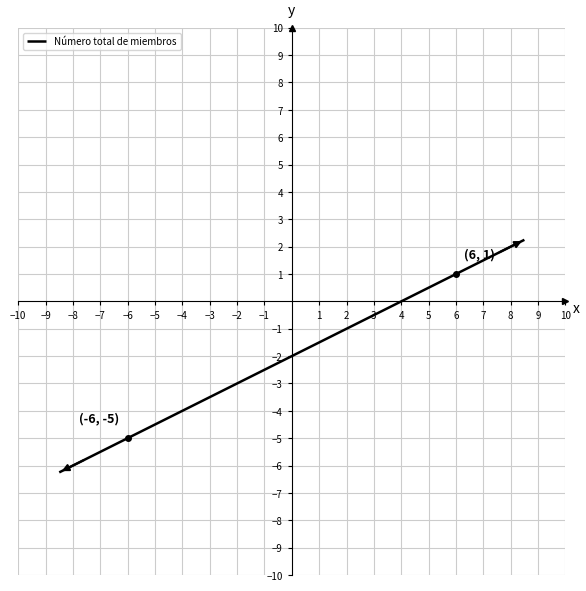

How many data points are above 2?

1